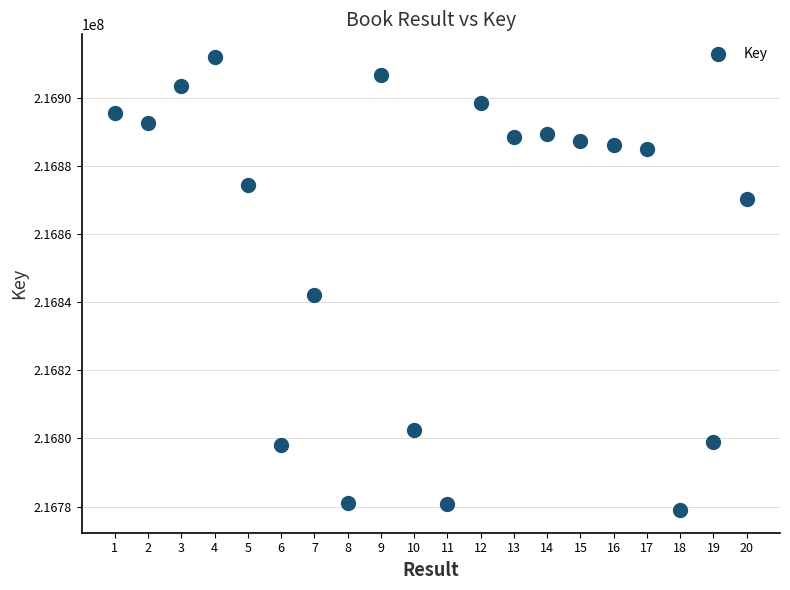

What Y value in the scatter plot is closest to 216845453?

216842173